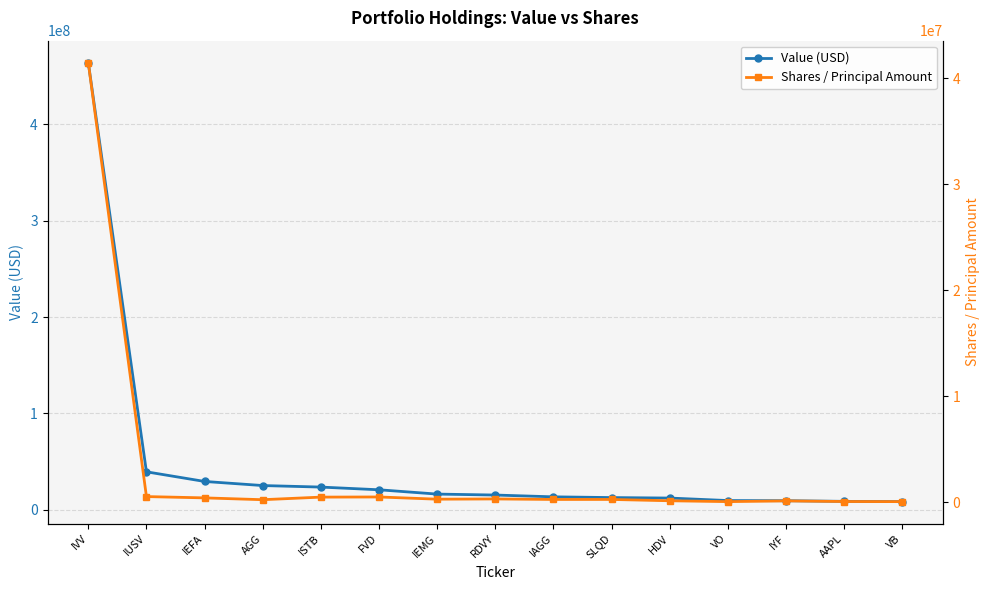

Reading left to right, extract all data points from this chart.

Value (USD): IVV=464287200	IUSV=39187000	IEFA=29168000	AGG=24914000	ISTB=23323000	FVD=20518000	IEMG=16041000	RDVY=15056000	IAGG=13182000	SLQD=12419000	HDV=11925000	VO=9312000	IYF=9171000	AAPL=8493000	VB=8202000
Shares / Principal Amount: IVV=41467000	IUSV=513325	IEFA=390783	AGG=218393	ISTB=462482	FVD=476727	IEMG=267982	RDVY=290715	IAGG=241744	SLQD=243262	HDV=118085	VO=36551	IYF=105788	AAPL=47829	VB=36290